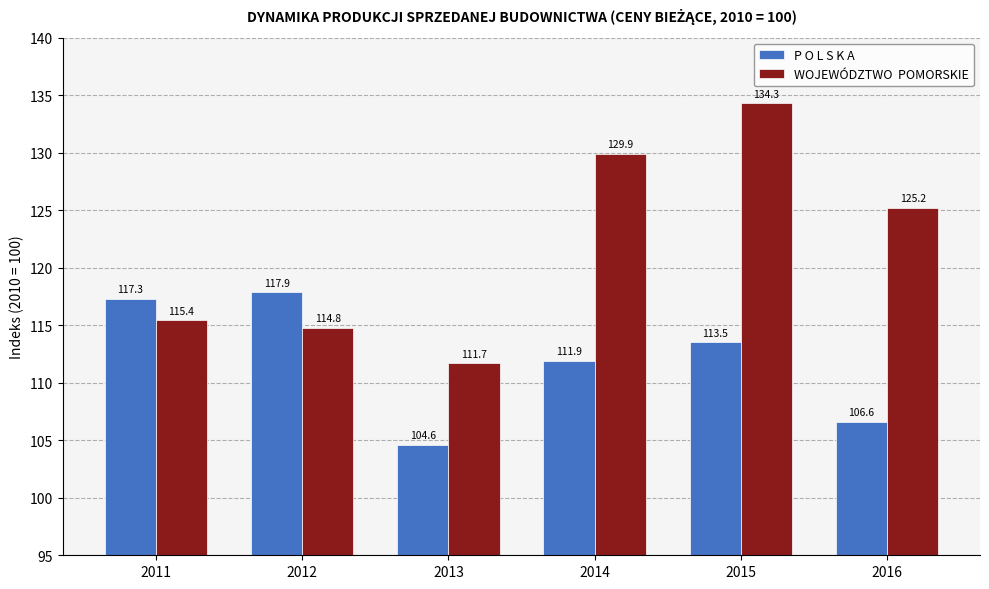

At which category is the sum across all series the highest?

2015